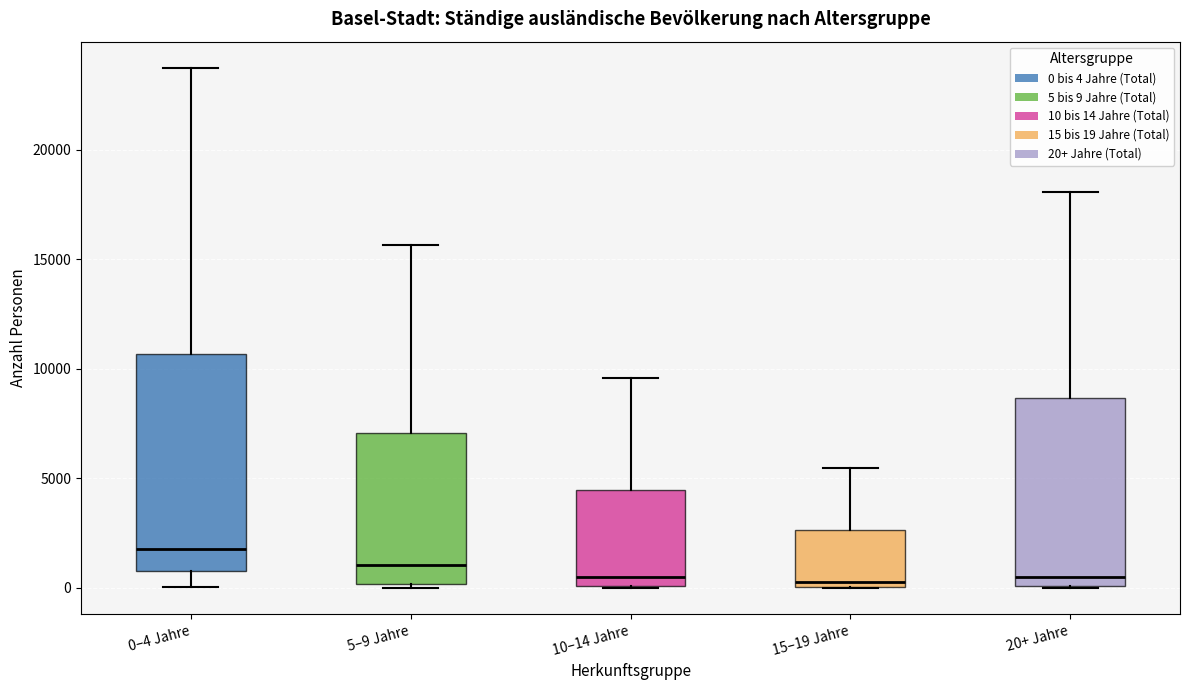

Where is the upper edge of the box for 15–19 Jahre on the y-axis? The values are not printed on the chart, so give them approximately, as read against the axis.

2500